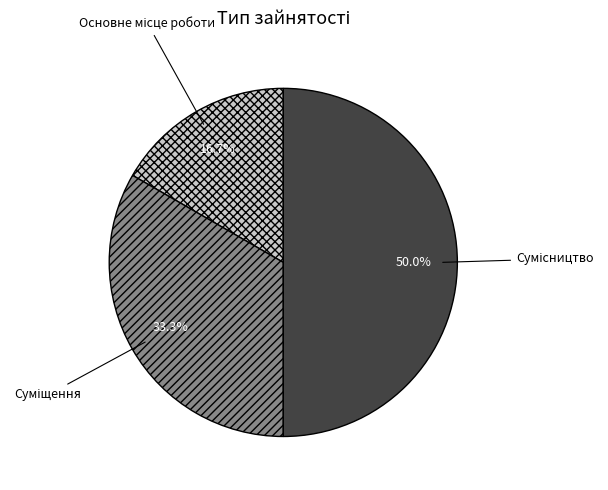

To the nearest percent, what is the difference between the Суміщення and Основне місце роботи slice percentages?

17%